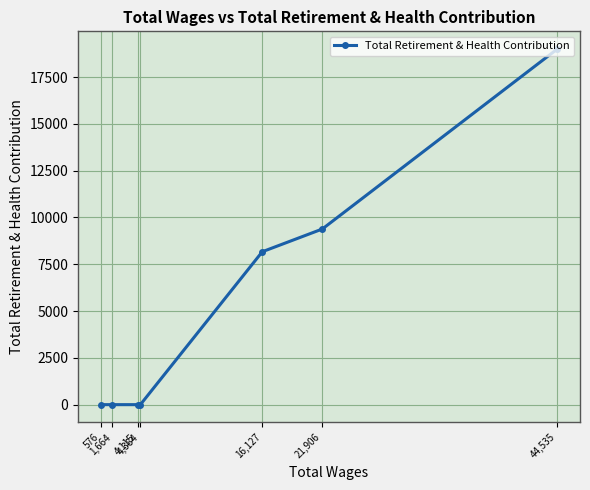

How many positive values are there?

3